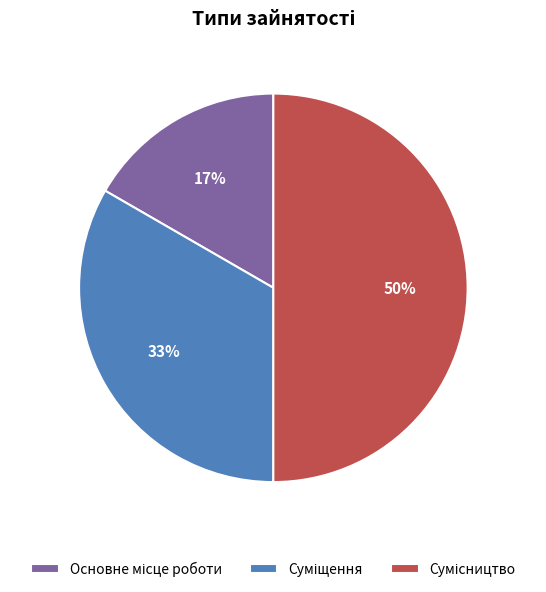

To the nearest percent, what is the difference between the largest and smallest slice percentages?

33%